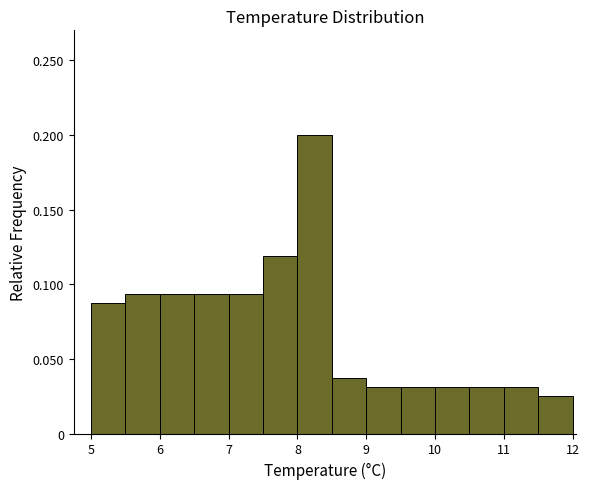

Reading left to right, list every bar in this chart as the range it spans on the x-axis followed by its height. The values are not printed on the chart, so give them approximately, as read against the axis.

5.0 to 5.5: 0.090
5.5 to 6.0: 0.095
6.0 to 6.5: 0.095
6.5 to 7.0: 0.095
7.0 to 7.5: 0.095
7.5 to 8.0: 0.120
8.0 to 8.5: 0.200
8.5 to 9.0: 0.040
9.0 to 9.5: 0.030
9.5 to 10.0: 0.030
10.0 to 10.5: 0.030
10.5 to 11.0: 0.030
11.0 to 11.5: 0.030
11.5 to 12.0: 0.025